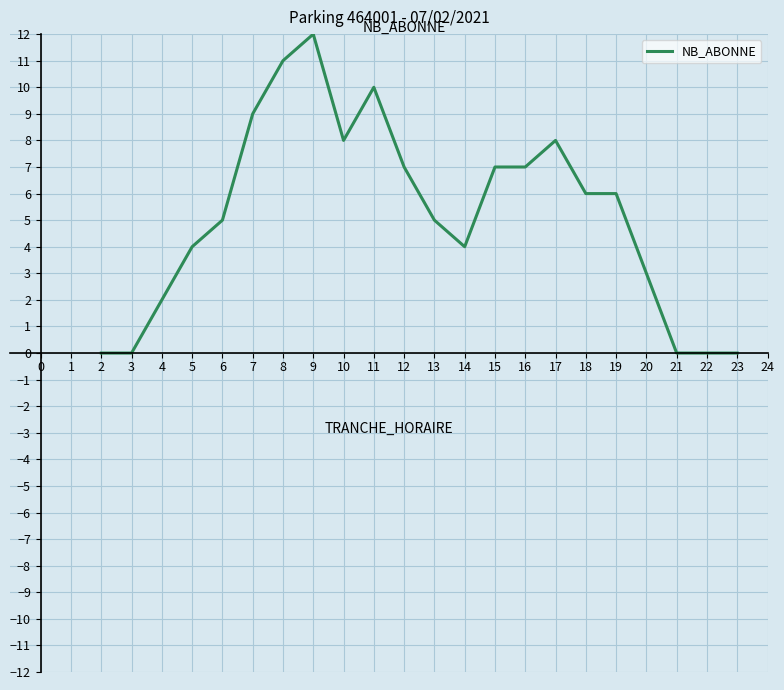

The value at 9 is 19. True or false?

False